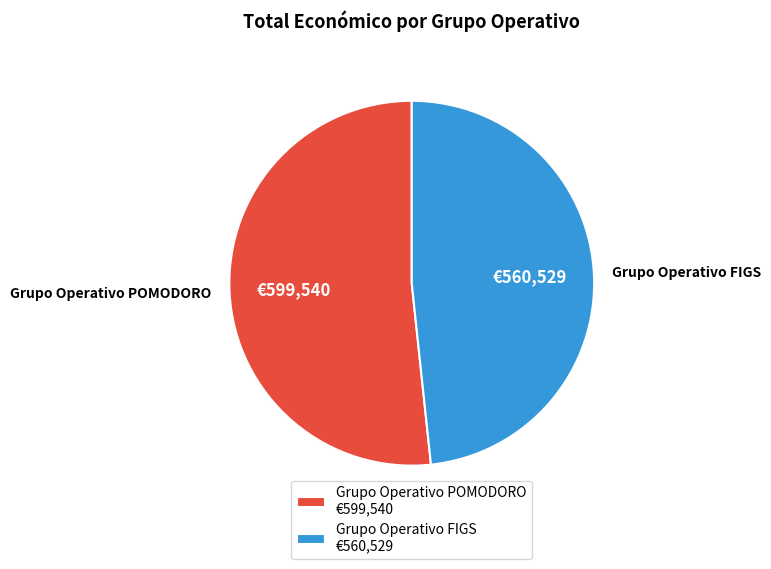

Count the number of slices in the pie.

2